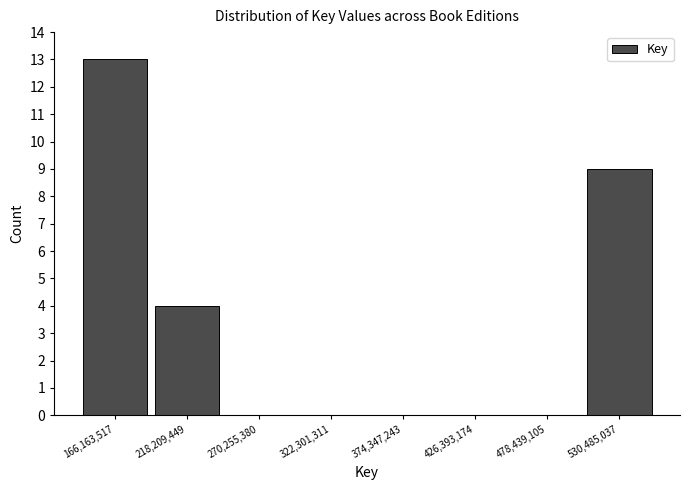

Reading left to right, list every bar in this chart as the range it spans on the x-axis followed by its height. Neither the bar edges nor the heights are printed on the chart, so give them approximately, as read against the axes.

140000000 to 190000000: 13
190000000 to 240000000: 4
240000000 to 300000000: 0
300000000 to 350000000: 0
350000000 to 400000000: 0
400000000 to 450000000: 0
450000000 to 500000000: 0
500000000 to 560000000: 9